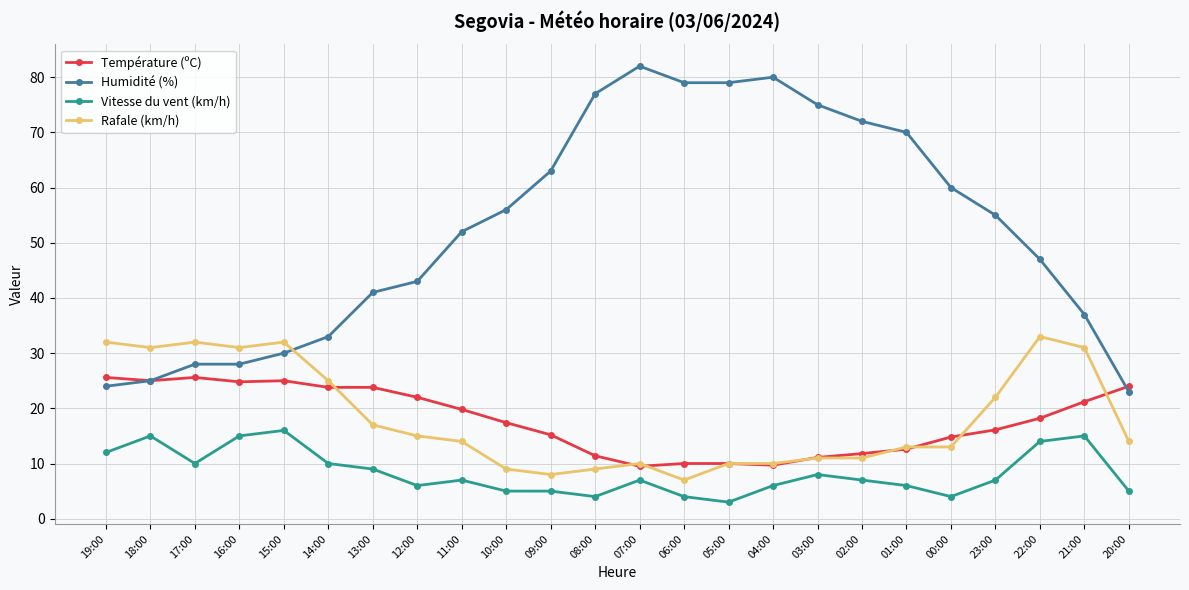

What is the difference between the Température (ºC) values at 13:00 and 21:00?

2.6